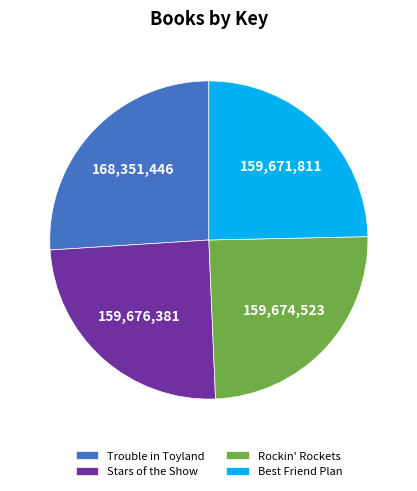

What is the ratio of the value at Rockin' Rockets to the value at Best Friend Plan?

1.0